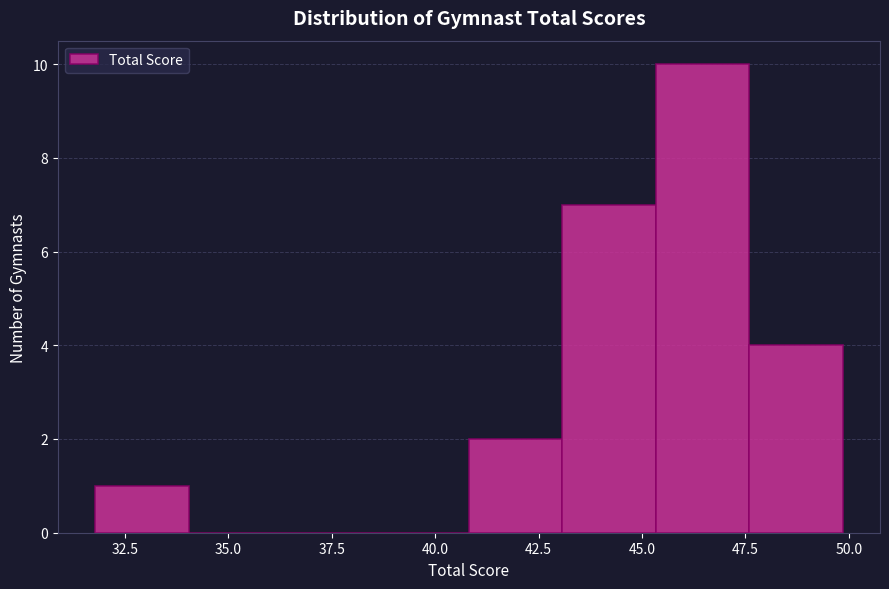

Reading left to right, transcribe this chart: for each bar, give the range it covers on the x-axis and its height. Neither the bar edges nor the heights are printed on the chart, so give them approximately, as read against the axes.

32.0 to 34.0: 1
34.0 to 36.5: 0
36.5 to 38.5: 0
38.5 to 41.0: 0
41.0 to 43.0: 2
43.0 to 45.5: 7
45.5 to 47.5: 10
47.5 to 50.0: 4